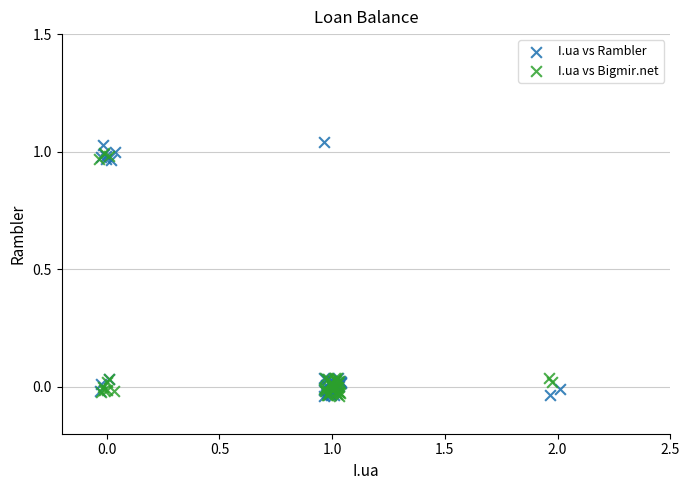

Which series has the widest spread of Y values?

I.ua vs Rambler